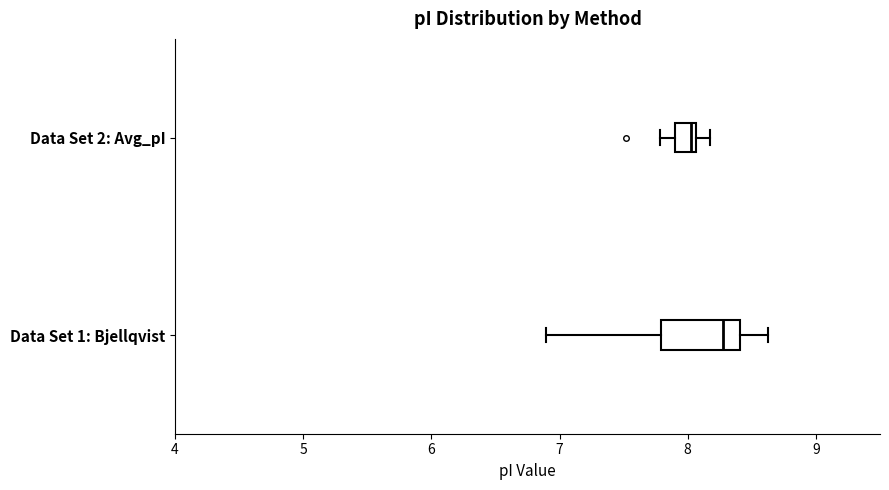

Reading bottom to top, read every box against the x-axis: the position of its median line, the range the box covers, and the ends of its whiskers. The values are not printed on the chart, so give them approximately, as read against the axis.

Data Set 1: Bjellqvist: median 8.3, box 7.8 to 8.4, whiskers 6.9 to 8.6
Data Set 2: Avg_pI: median 8.0, box 7.9 to 8.1, whiskers 7.8 to 8.2